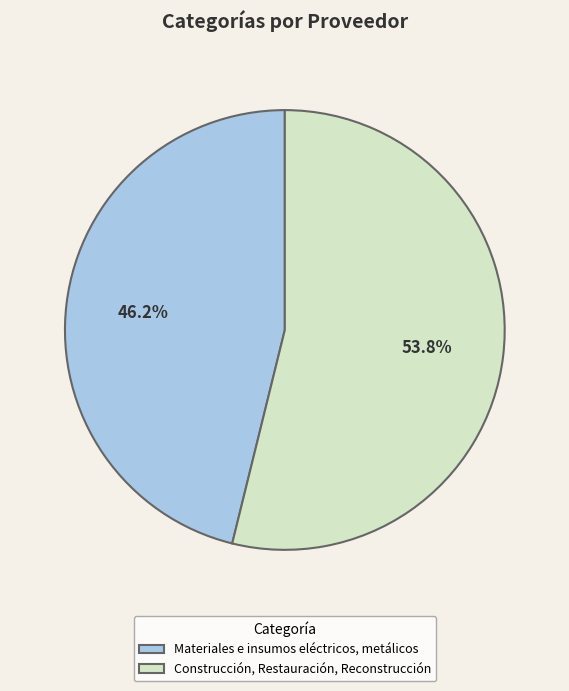

What is the largest slice in the pie chart?

Construcción, Restauración, Reconstrucción